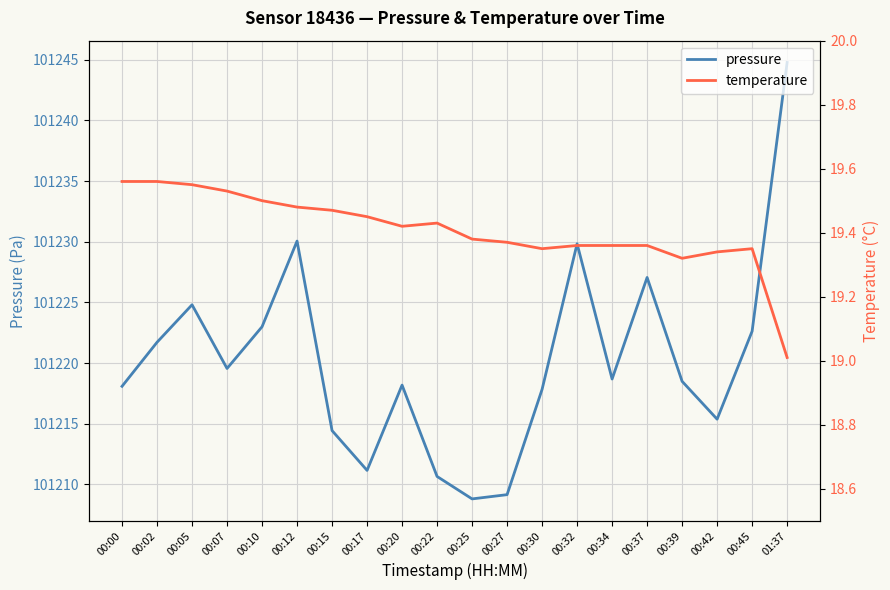

How many interior local peaks does the pressure series have?

5